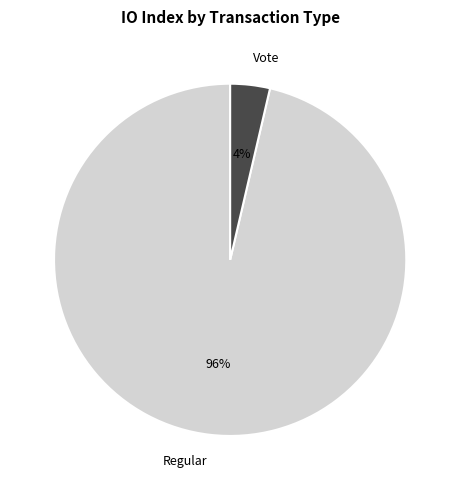

Count the number of slices in the pie.

2